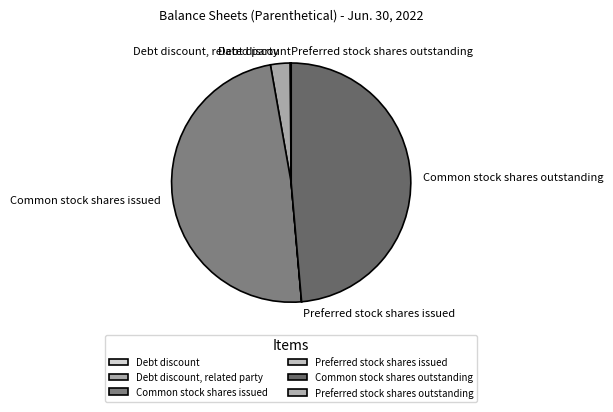

Is there any slice that represents more than half of the pie?

No